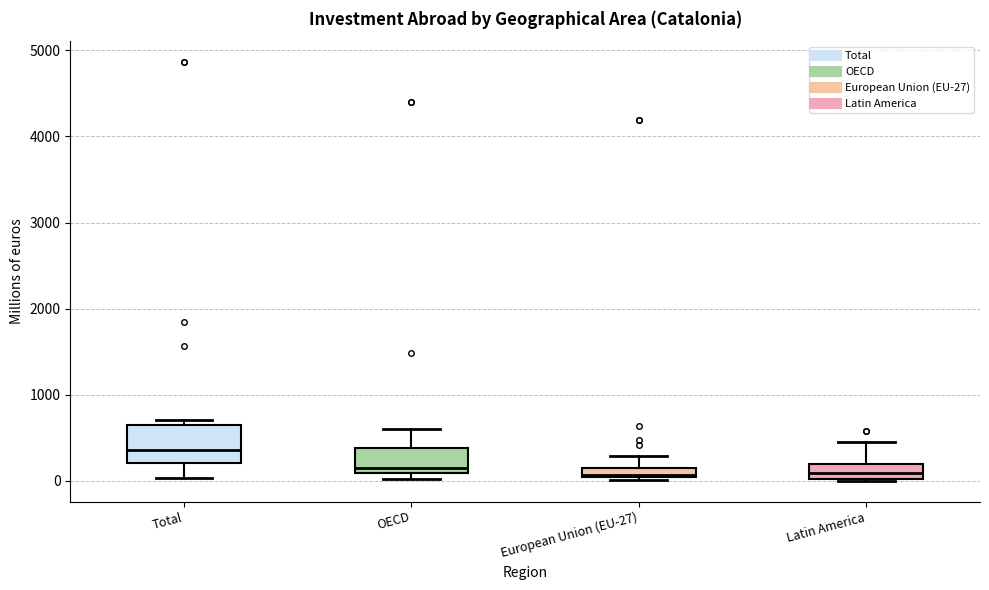

Which box is the tallest, from its lower edge to its upper edge?

Total